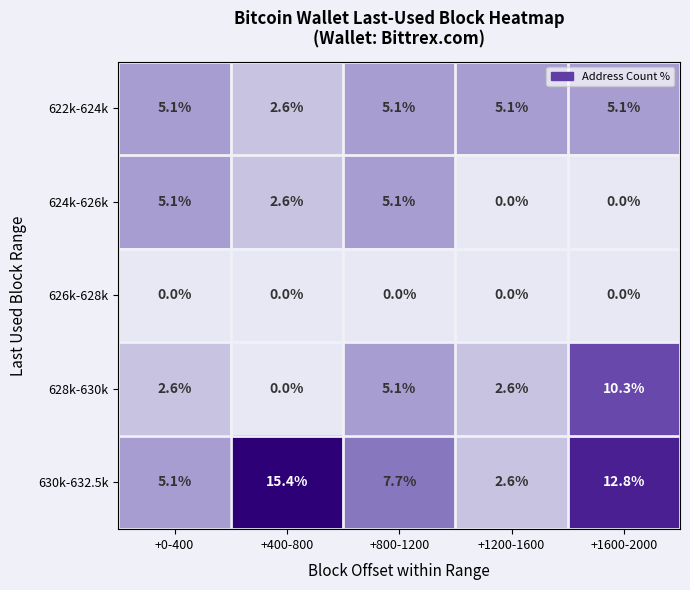

Between +1200-1600 and +1600-2000, which series saw the biggest shift?

630k-632.5k